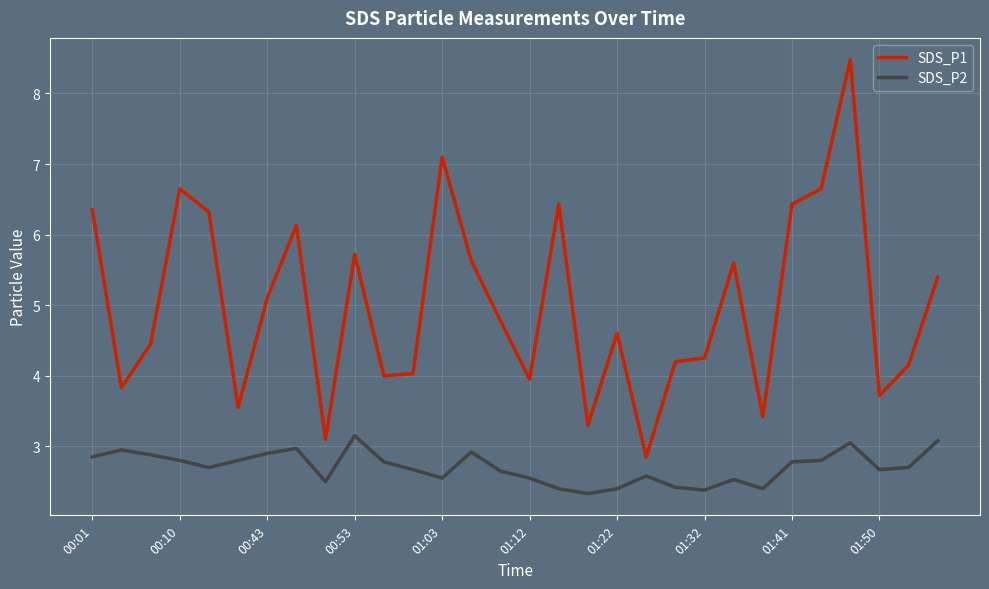

What is the difference between the maximum and minimum values in the SDS_P1 series?

5.6